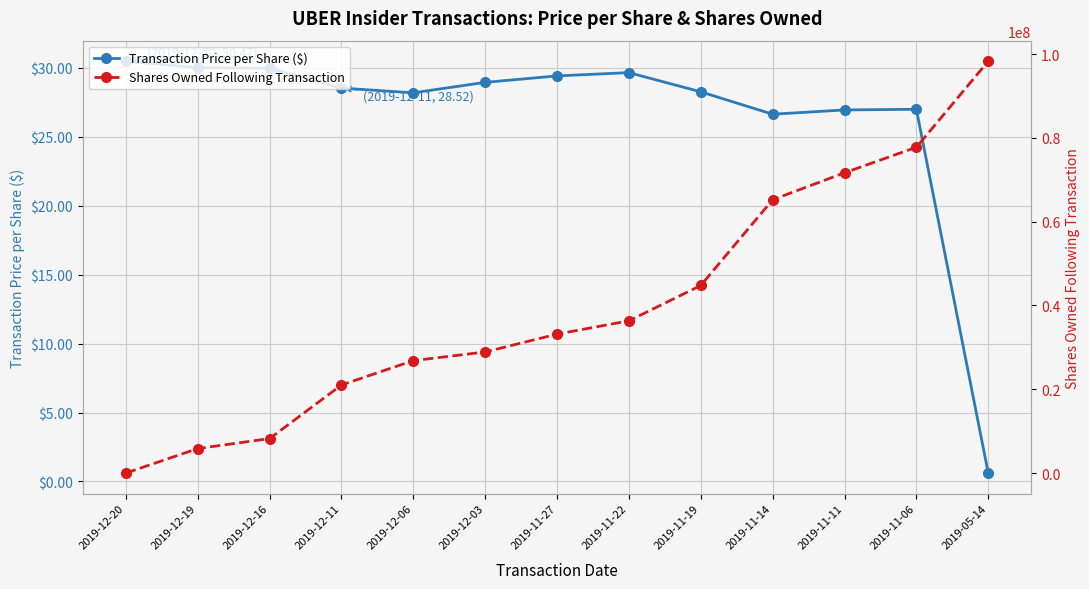

How many series are shown in this chart?

2